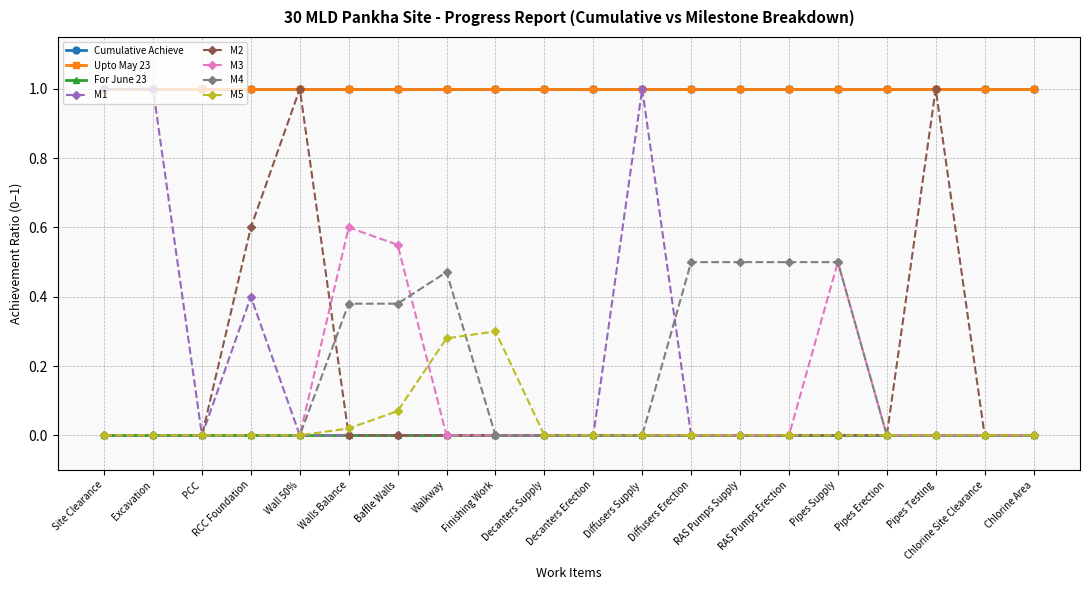

What is the average value of the Upto May 23 series?

1